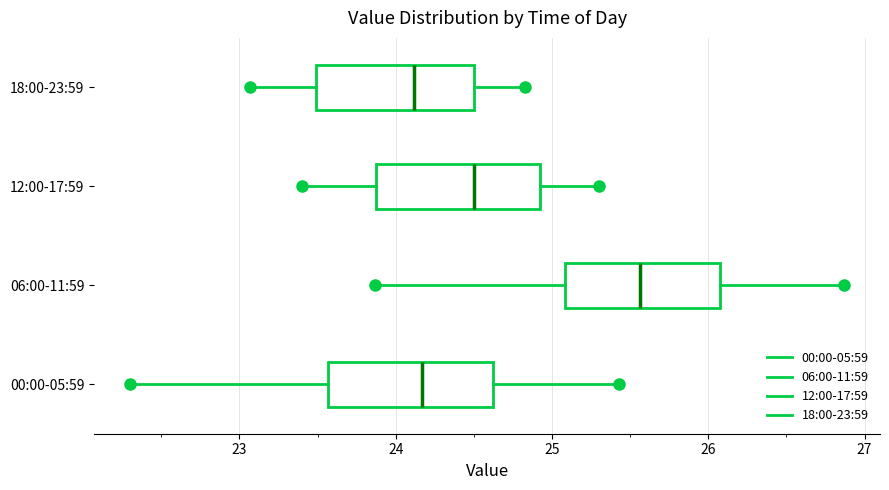

Where is the left edge of the box for 18:00-23:59 on the x-axis? The values are not printed on the chart, so give them approximately, as read against the axis.

23.5